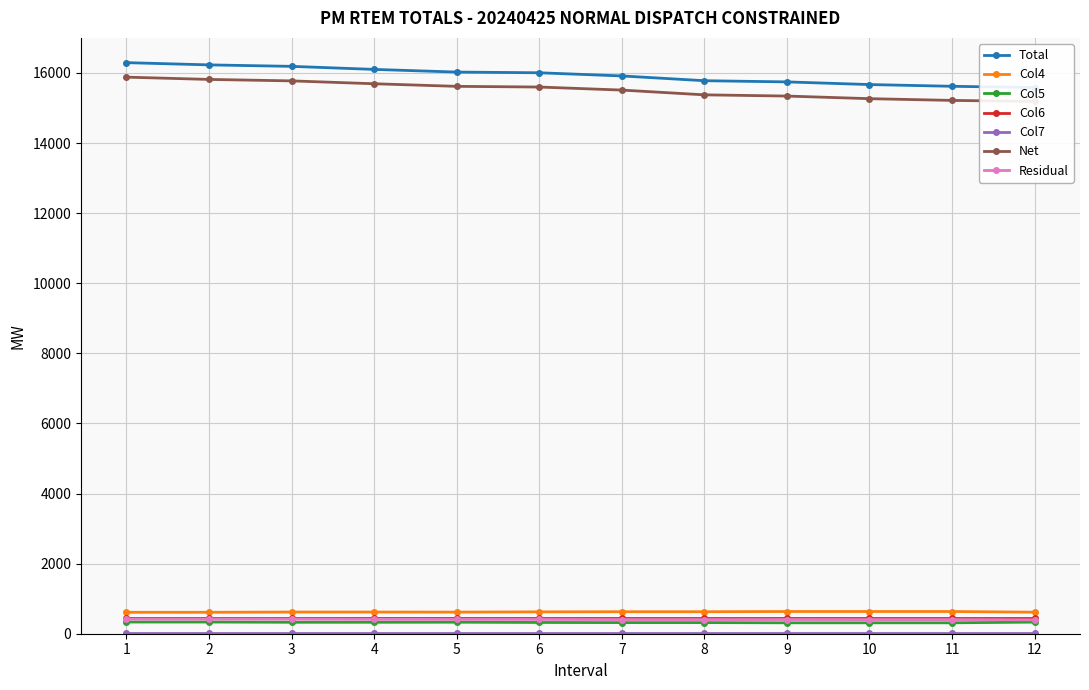

What is the minimum value shown in the chart?

311.4